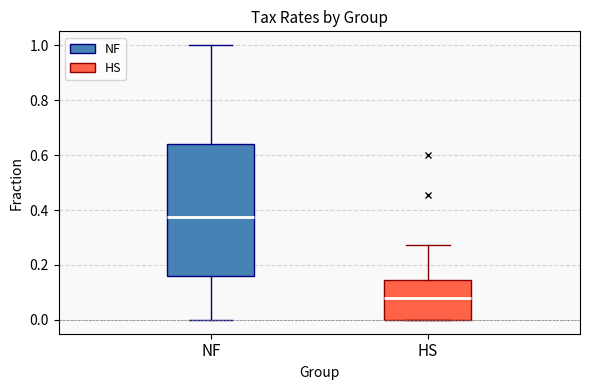

Reading left to right, read every box against the y-axis: the position of its median line, the range the box covers, and the ends of its whiskers. The values are not printed on the chart, so give them approximately, as read against the axis.

NF: median 0.38, box 0.16 to 0.64, whiskers 0.00 to 1.00
HS: median 0.08, box 0.00 to 0.14, whiskers 0.00 to 0.28